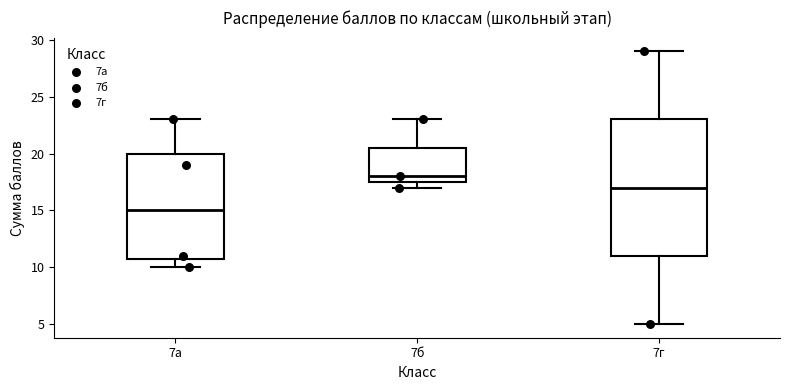

Reading left to right, read every box against the y-axis: the position of its median line, the range the box covers, and the ends of its whiskers. The values are not printed on the chart, so give them approximately, as read against the axis.

7а: median 15.0, box 11.0 to 20.0, whiskers 10.0 to 23.0
7б: median 18.0, box 17.5 to 20.5, whiskers 17.0 to 23.0
7г: median 17.0, box 11.0 to 23.0, whiskers 5.0 to 29.0